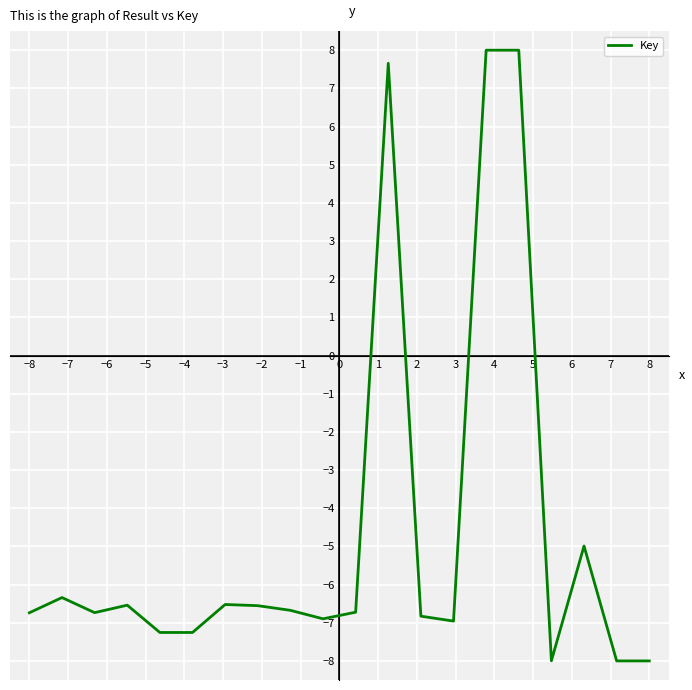

What is the difference between the maximum and minimum values?

16.0